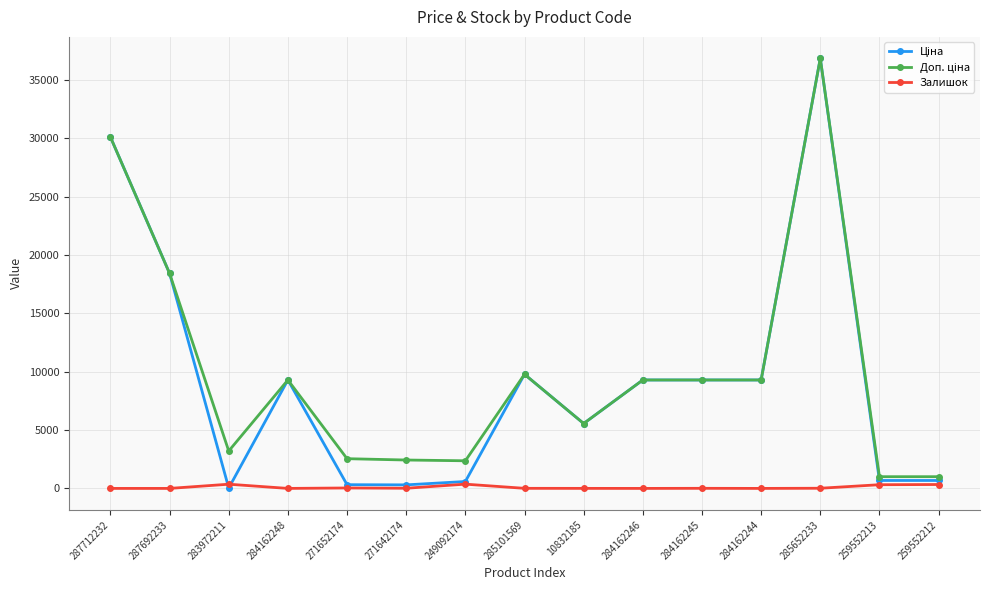

Does the chart display data point markers on the line(s)?

Yes